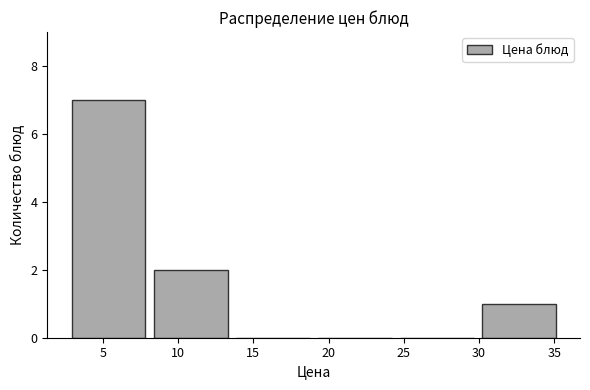

Reading left to right, transcribe this chart: for each bar, give the range it covers on the x-axis and its height. Neither the bar edges nor the heights are printed on the chart, so give them approximately, as read against the axes.

2.5 to 8.0: 7
8.0 to 13.5: 2
13.5 to 19.0: 0
19.0 to 24.5: 0
24.5 to 30.0: 0
30.0 to 35.5: 1